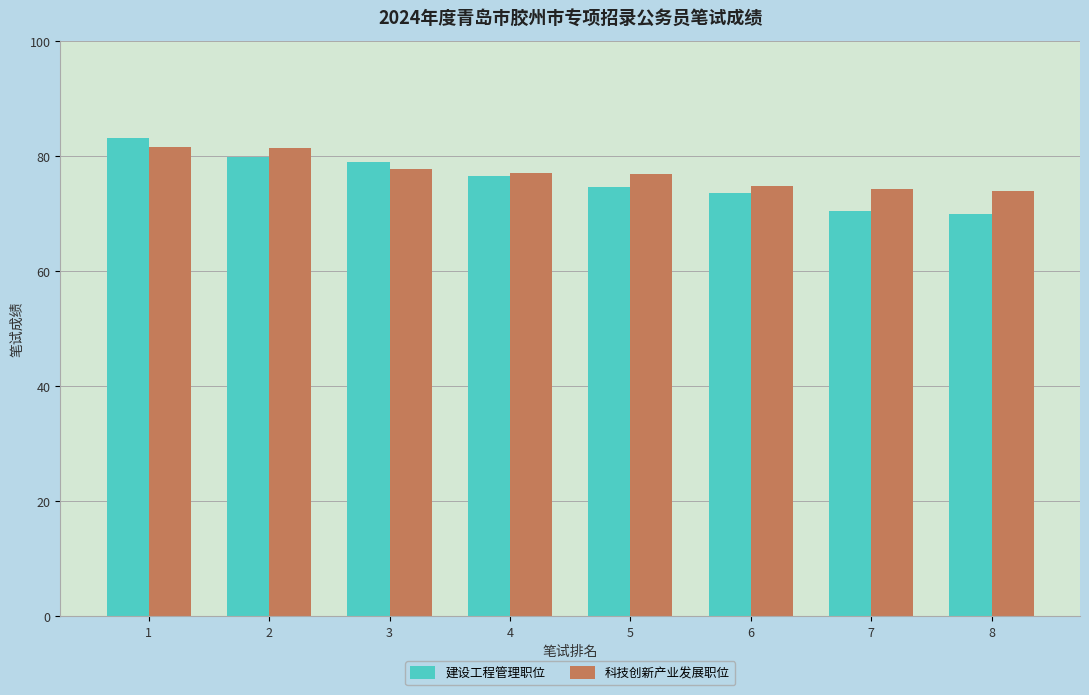

What is the spread (max minus min) of values at 7?

3.8